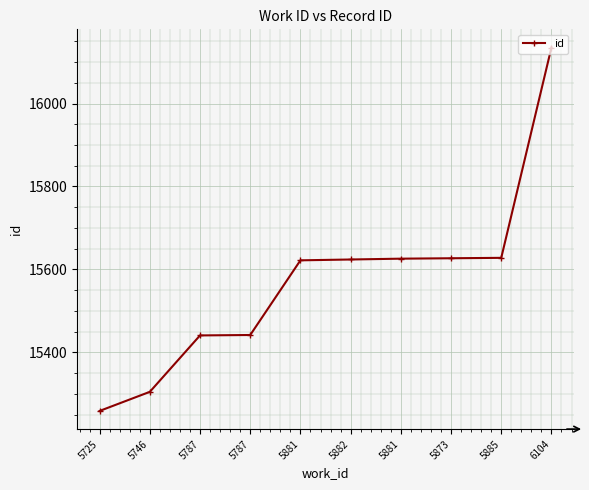

How many values are below 15624?

5